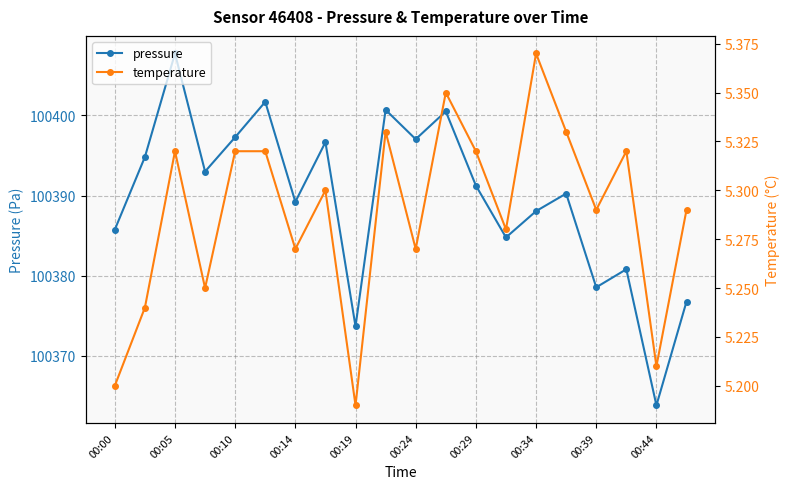

At how many categories does at least one series exceed 42060?

20